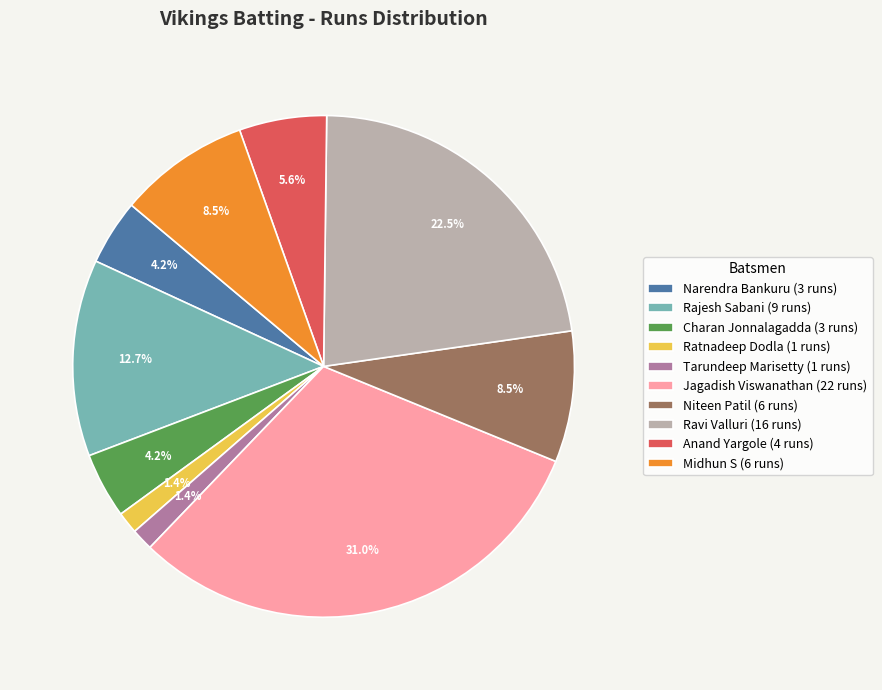

How many segments does this pie chart have?

10